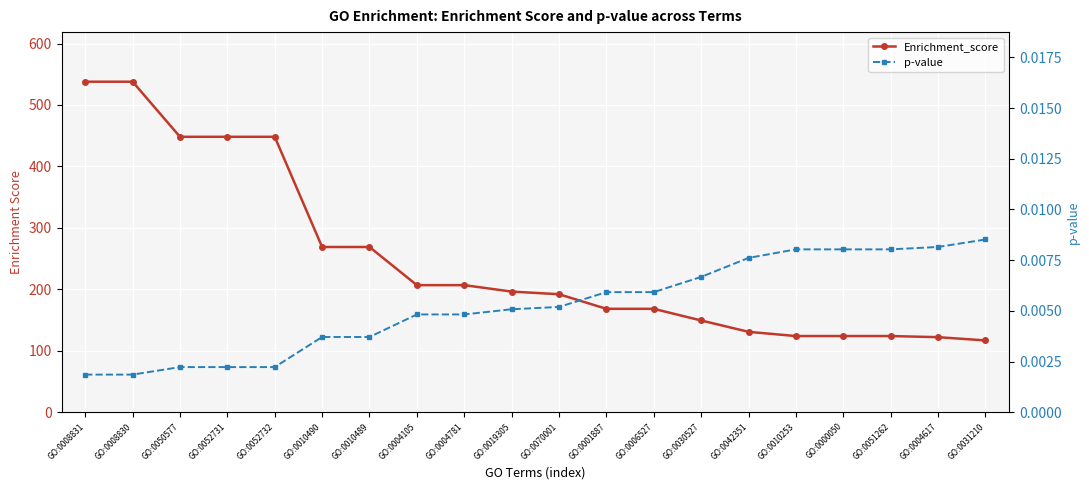

The p-value series shows 0.0 at GO:0052732. True or false?

False